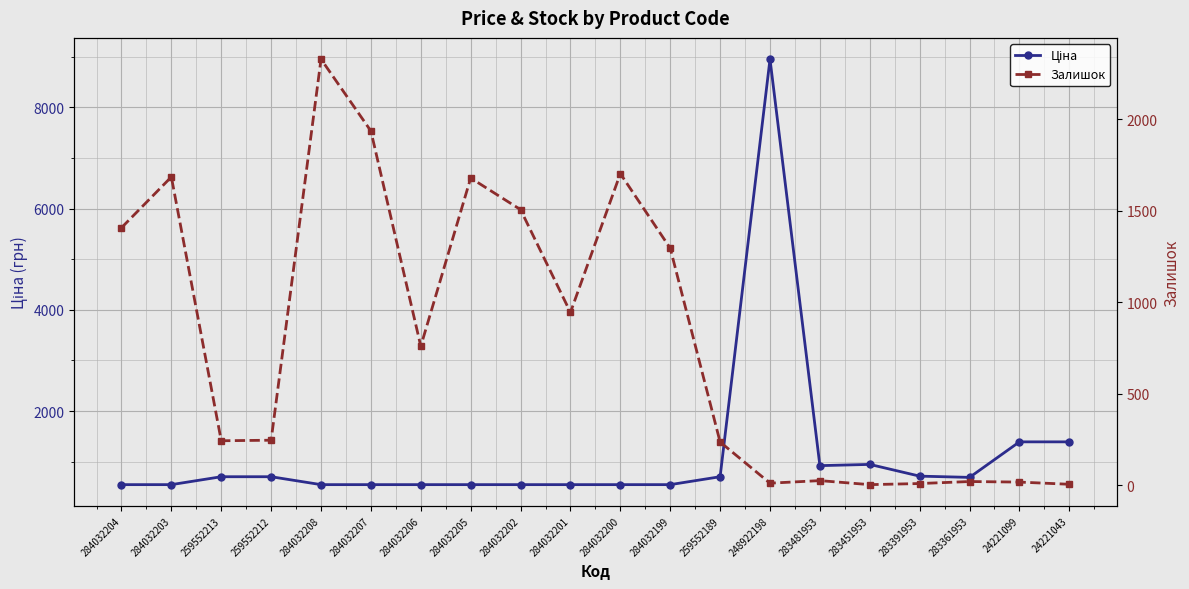

The Залишок series shows 944.0 at 284032201. True or false?

True